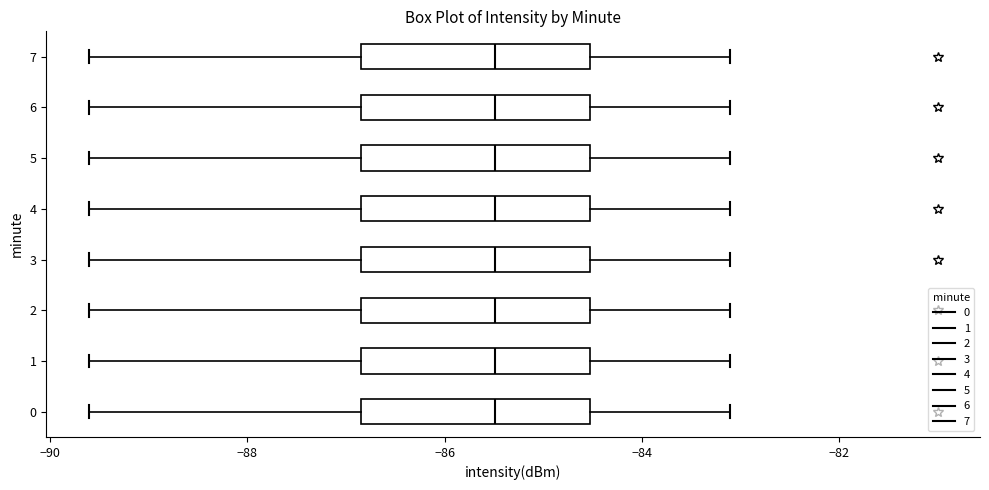

Reading bottom to top, transcribe this box plot: for each box, give where its median line is, the range the box spans, and where its two whiskers end, as read against the x-axis. The values are not printed on the chart, so give them approximately, as read against the axis.

0: median -85.4, box -86.8 to -84.6, whiskers -89.6 to -83.2
1: median -85.4, box -86.8 to -84.6, whiskers -89.6 to -83.2
2: median -85.4, box -86.8 to -84.6, whiskers -89.6 to -83.2
3: median -85.4, box -86.8 to -84.6, whiskers -89.6 to -83.2
4: median -85.4, box -86.8 to -84.6, whiskers -89.6 to -83.2
5: median -85.4, box -86.8 to -84.6, whiskers -89.6 to -83.2
6: median -85.4, box -86.8 to -84.6, whiskers -89.6 to -83.2
7: median -85.4, box -86.8 to -84.6, whiskers -89.6 to -83.2